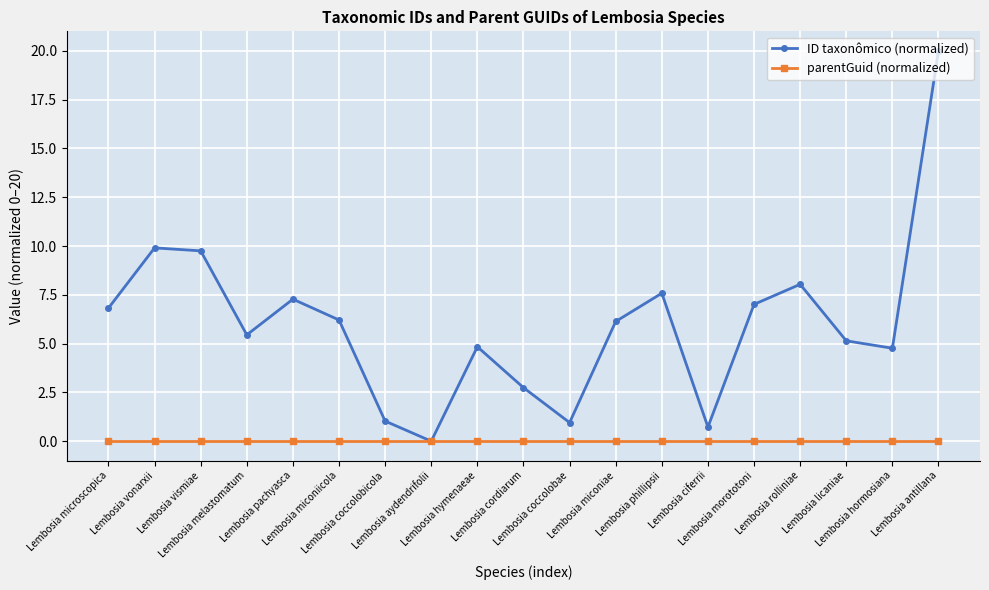

Count the number of data series in this chart.

2